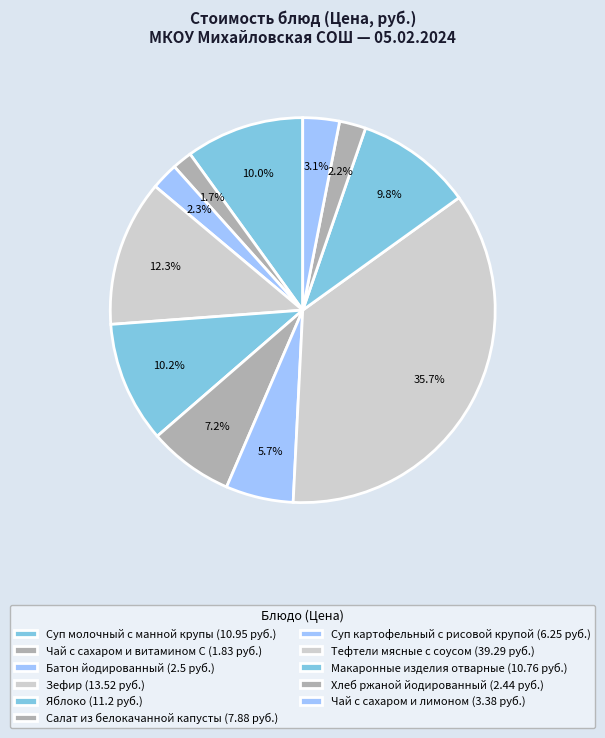

What is the ratio of the value at Чай с сахаром и лимоном to the value at Суп молочный с манной крупы?

0.3